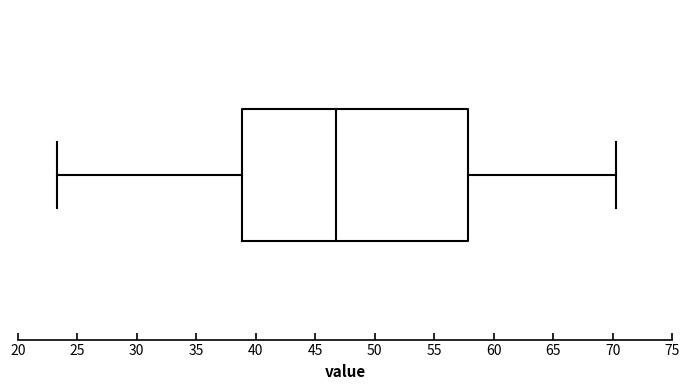

Transcribe this box plot: give where the median line is, the range the box spans, and where the two whiskers end, as read against the x-axis. The values are not printed on the chart, so give them approximately, as read against the axis.

median 46.5, box 39.0 to 58.0, whiskers 23.5 to 70.5